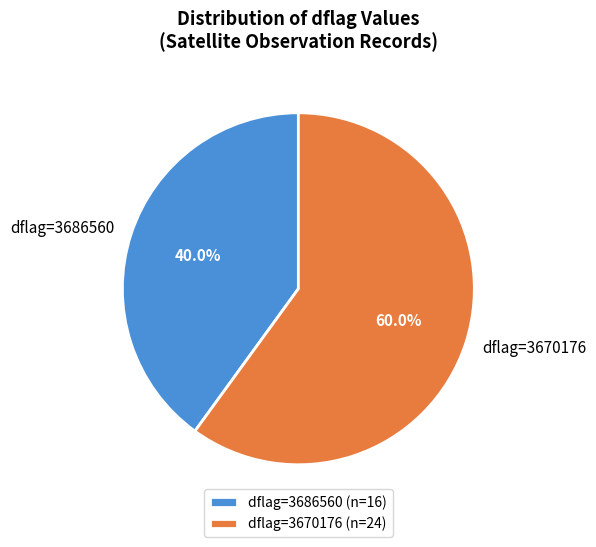

Does any single category account for the majority?

Yes